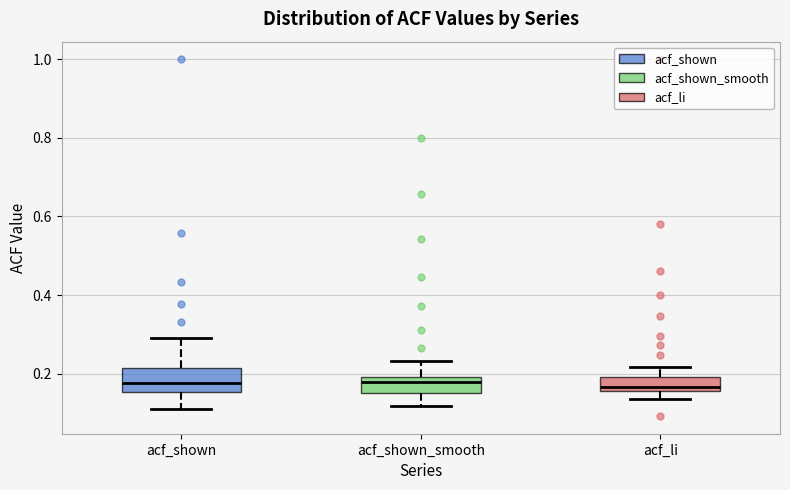

Reading left to right, read every box against the y-axis: the position of its median line, the range the box covers, and the ends of its whiskers. The values are not printed on the chart, so give them approximately, as read against the axis.

acf_shown: median 0.18, box 0.16 to 0.22, whiskers 0.12 to 0.30
acf_shown_smooth: median 0.18, box 0.14 to 0.20, whiskers 0.12 to 0.24
acf_li: median 0.16 (just above the box's lower edge), box 0.16 to 0.20, whiskers 0.14 to 0.22